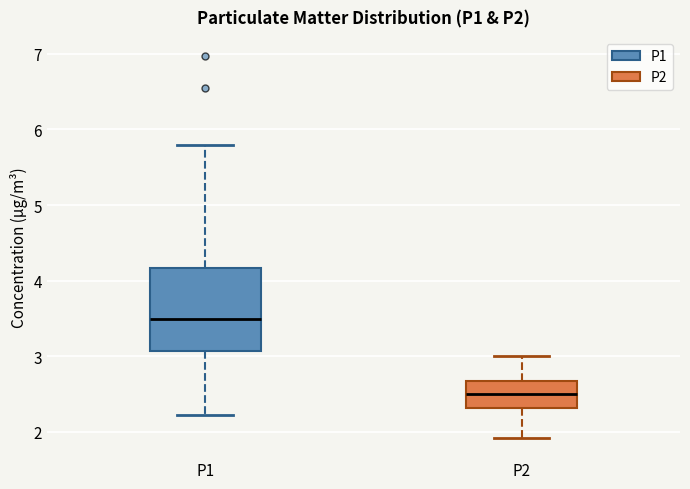

Reading left to right, read every box against the y-axis: the position of its median line, the range the box covers, and the ends of its whiskers. The values are not printed on the chart, so give them approximately, as read against the axis.

P1: median 3.5, box 3.1 to 4.2, whiskers 2.2 to 5.8
P2: median 2.5, box 2.3 to 2.7, whiskers 1.9 to 3.0